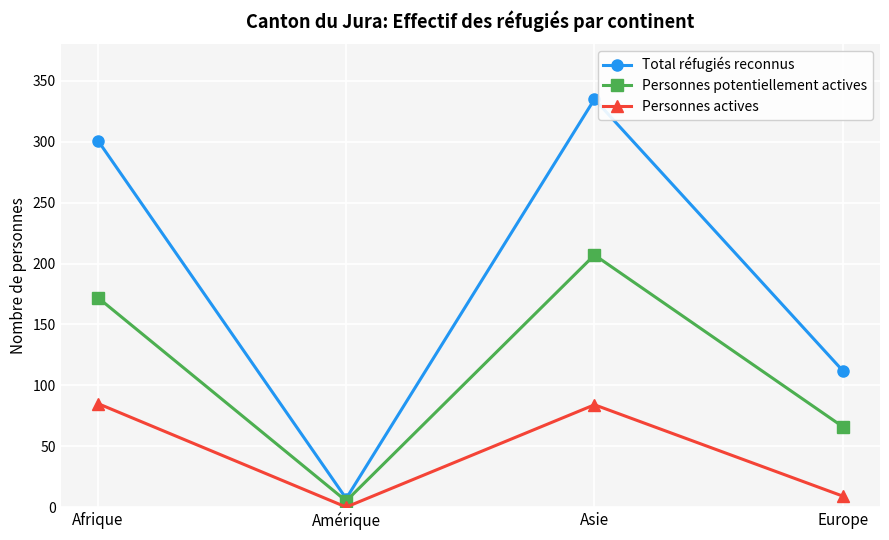

Which series has the largest range (max minus min)?

Total réfugiés reconnus